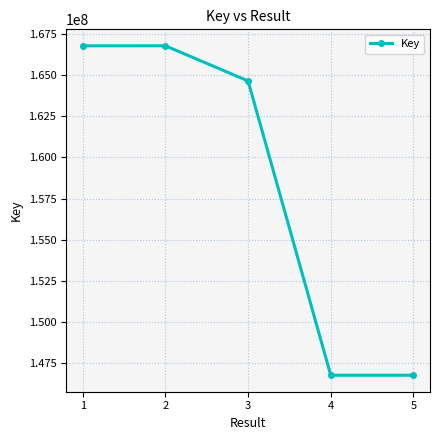

Between 5 and 1, which is larger?

1